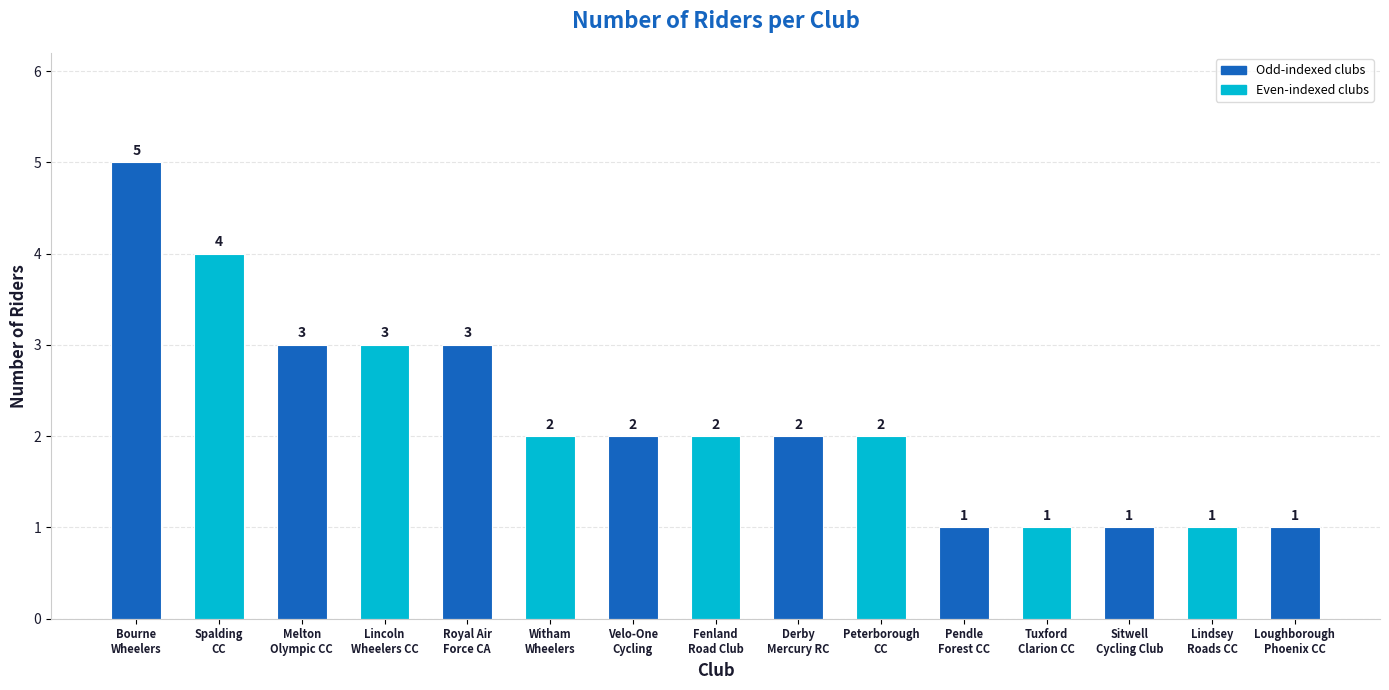

What is the difference between the second highest and second lowest values?

3